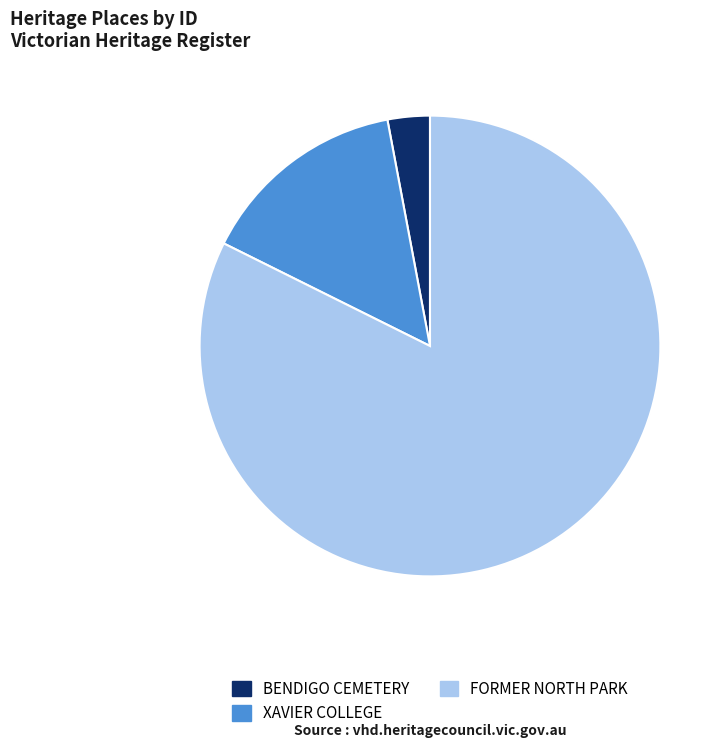

Is the sum of FORMER NORTH PARK and XAVIER COLLEGE greater than half?

Yes